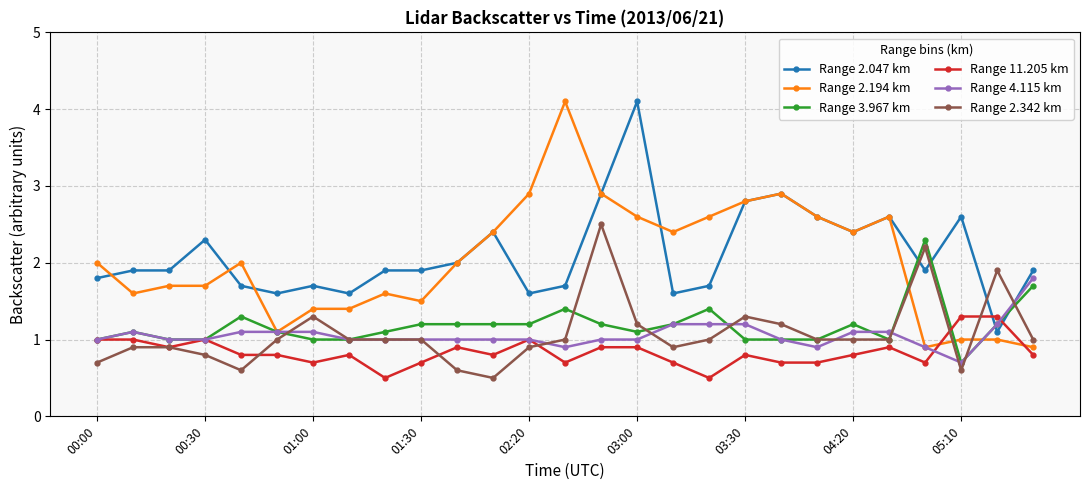

Which series has the widest spread of values?

Range 2.194 km